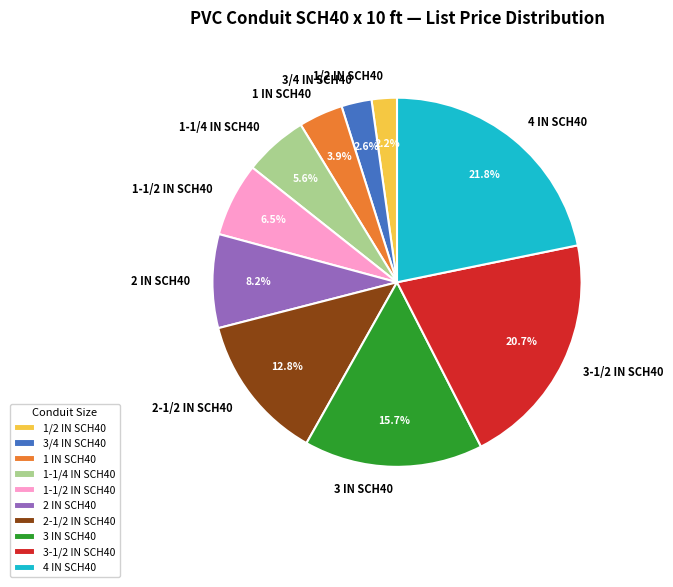

To the nearest percent, what is the average slice percentage?

10%